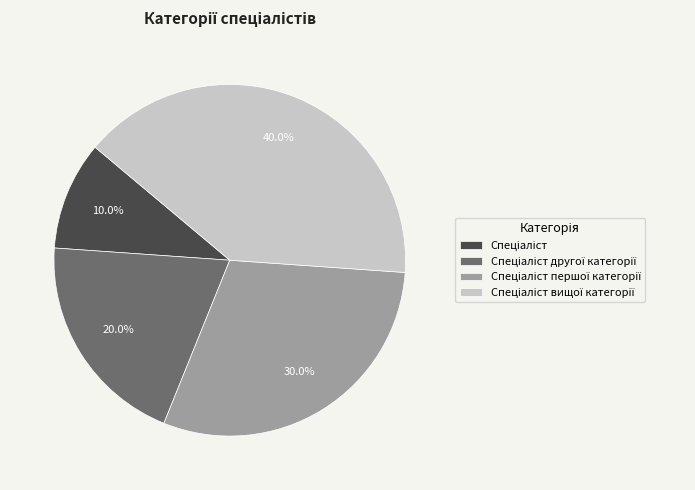

Is there any slice that represents more than half of the pie?

No